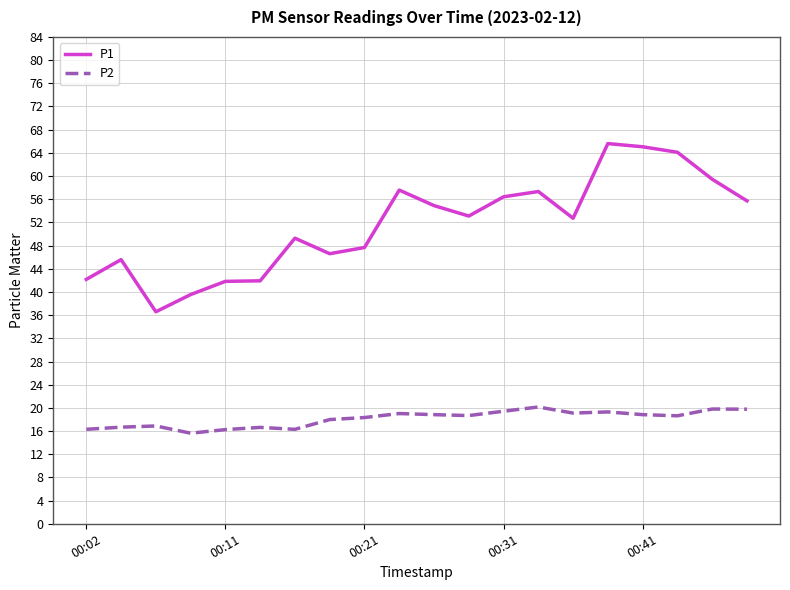

What is the difference between the maximum and minimum values in the P1 series?

29.0